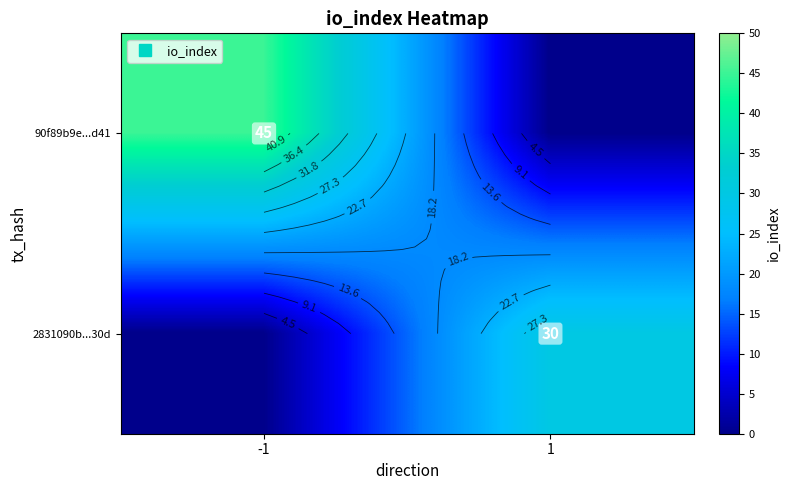

How many 90f89b9e...d41 values are between 0 and 45?

2